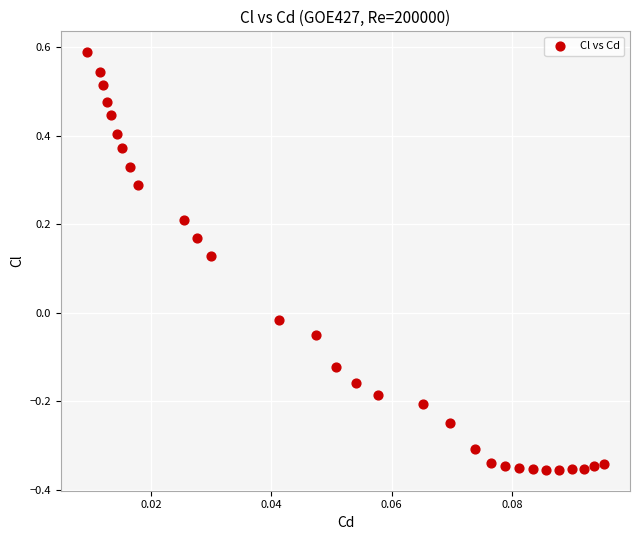

What is the range of Y values (max minus min)?

0.9